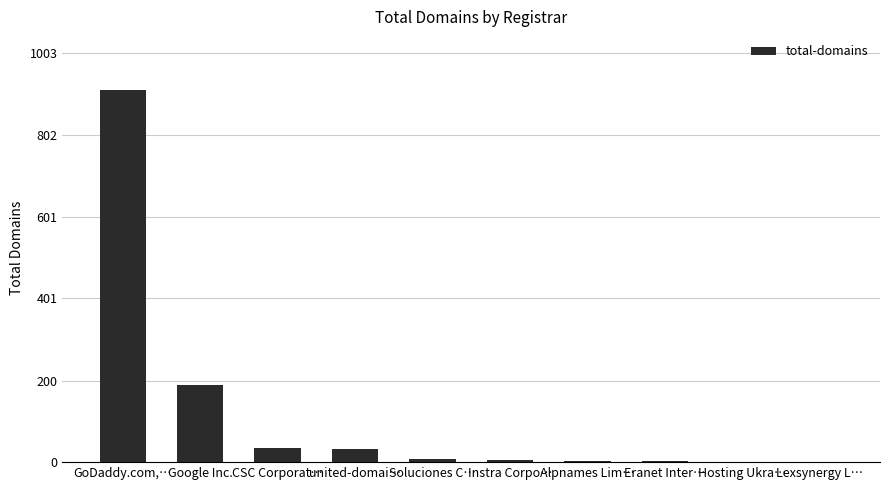

True or false: the data shows 336 at Google Inc..

False